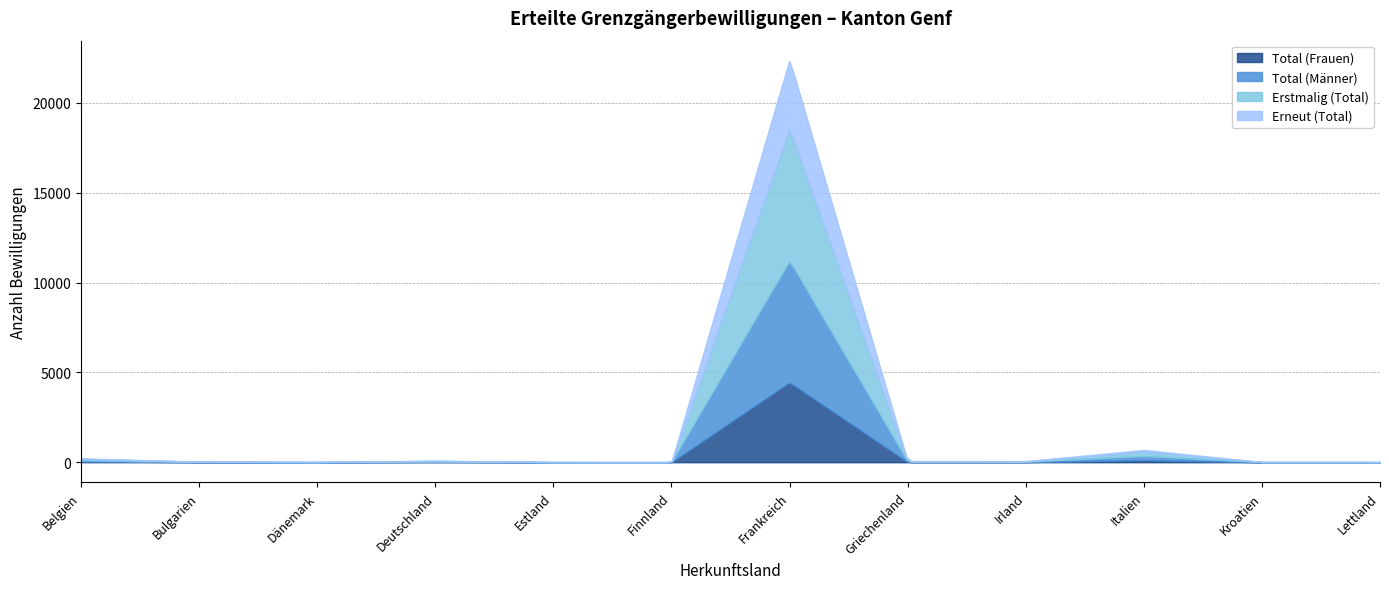

How many lines are shown in the chart?

4